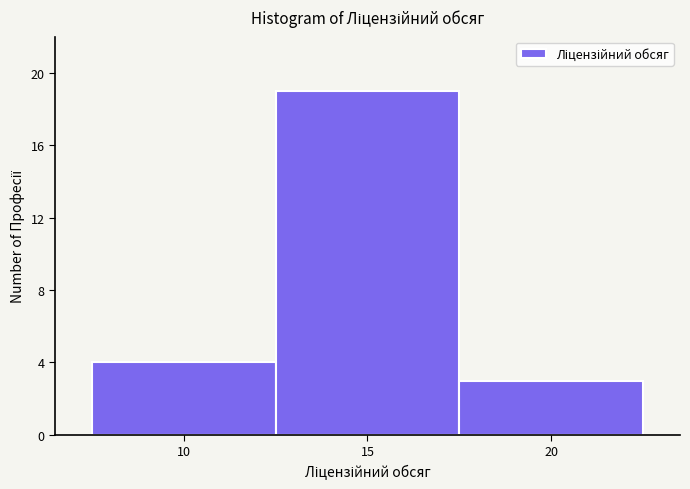

Reading right to left, extract all data points from this chart.

3	19	4